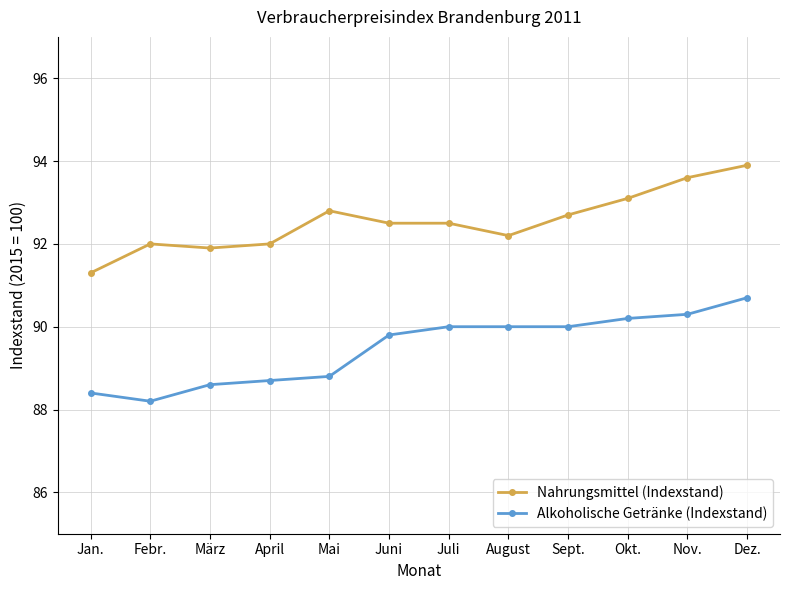

Reading right to left, list all the values displayed in this chart.

Nahrungsmittel (Indexstand): 93.9	93.6	93.1	92.7	92.2	92.5	92.5	92.8	92.0	91.9	92.0	91.3
Alkoholische Getränke (Indexstand): 90.7	90.3	90.2	90.0	90.0	90.0	89.8	88.8	88.7	88.6	88.2	88.4